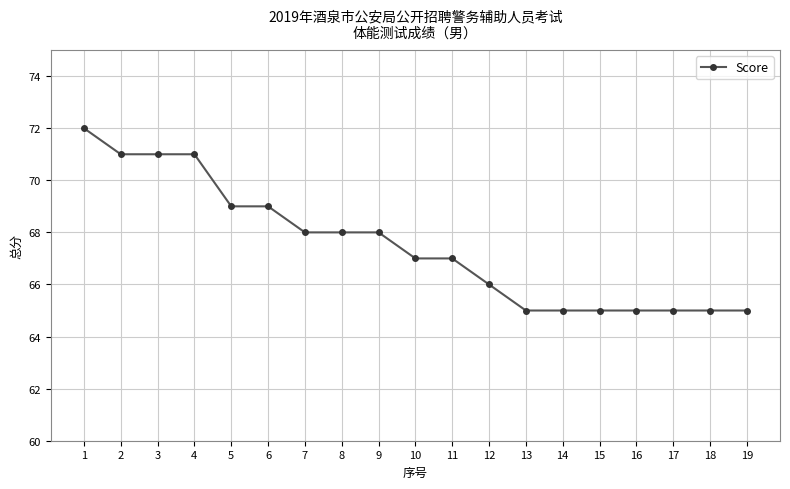

True or false: the data shows 120 at 11.

False